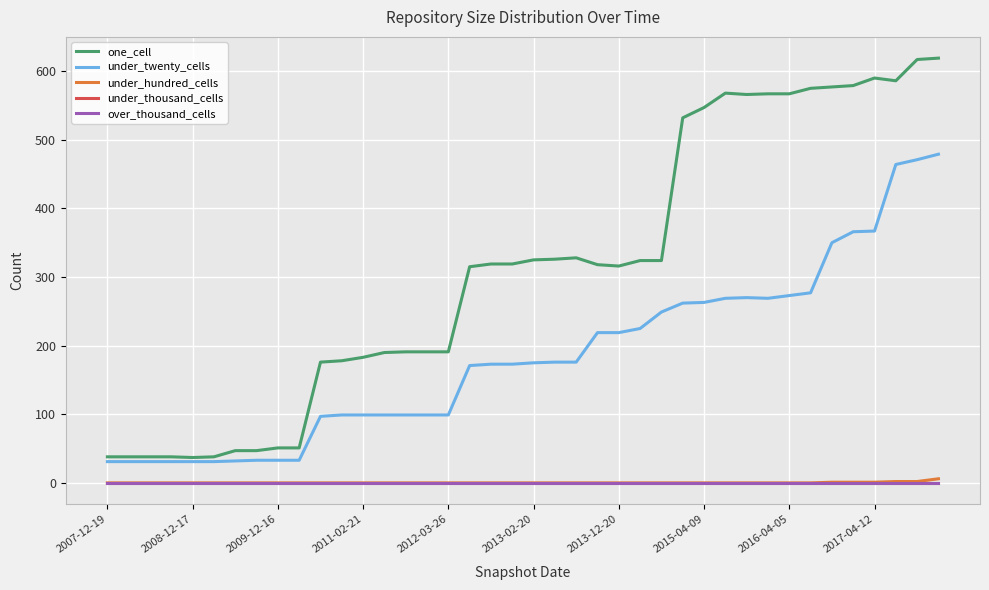

Reading left to right, transcribe all the data shown in this chart.

one_cell: 38	38	38	38	37	38	47	47	51	51	176	178	183	190	191	191	191	315	319	319	325	326	328	318	316	324	324	532	547	568	566	567	567	575	577	579	590	586	617	619
under_twenty_cells: 31	31	31	31	31	31	32	33	33	33	97	99	99	99	99	99	99	171	173	173	175	176	176	219	219	225	249	262	263	269	270	269	273	277	350	366	367	464	471	479
under_hundred_cells: 0	0	0	0	0	0	0	0	0	0	0	0	0	0	0	0	0	0	0	0	0	0	0	0	0	0	0	0	0	0	0	0	0	0	1	1	1	2	2	6
under_thousand_cells: 0	0	0	0	0	0	0	0	0	0	0	0	0	0	0	0	0	0	0	0	0	0	0	0	0	0	0	0	0	0	0	0	0	0	0	0	0	0	0	0
over_thousand_cells: 0	0	0	0	0	0	0	0	0	0	0	0	0	0	0	0	0	0	0	0	0	0	0	0	0	0	0	0	0	0	0	0	0	0	0	0	0	0	0	0